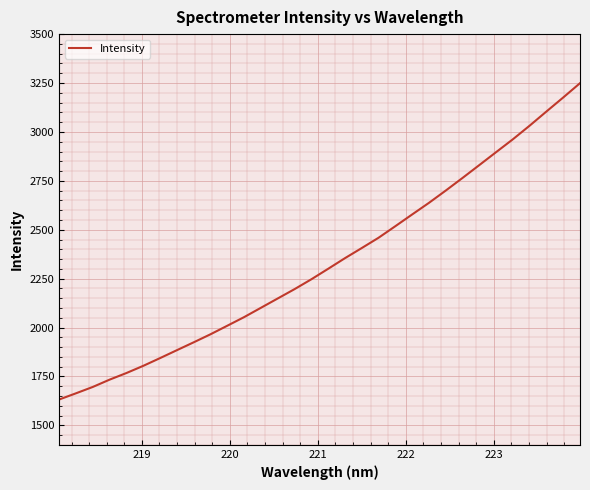

True or false: the data has more than 1 interior local peaks.

False